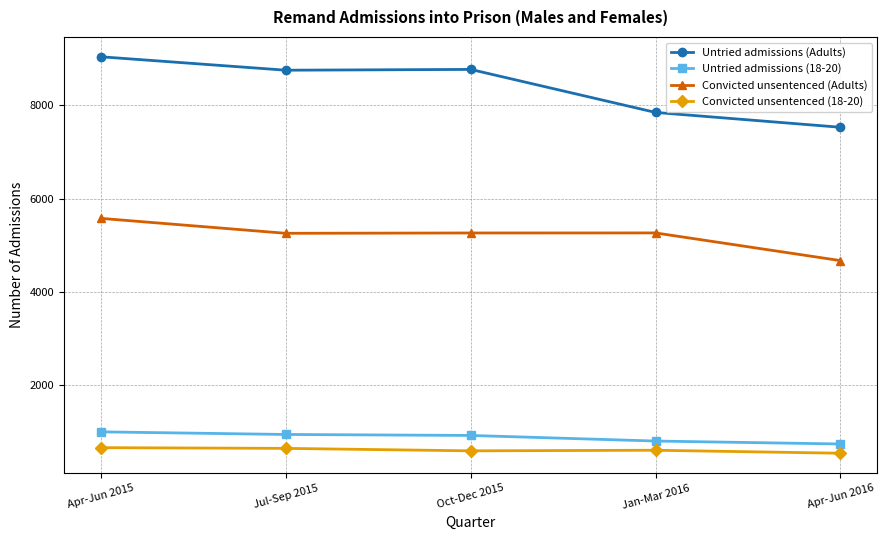

What is the minimum value shown in the chart?

540